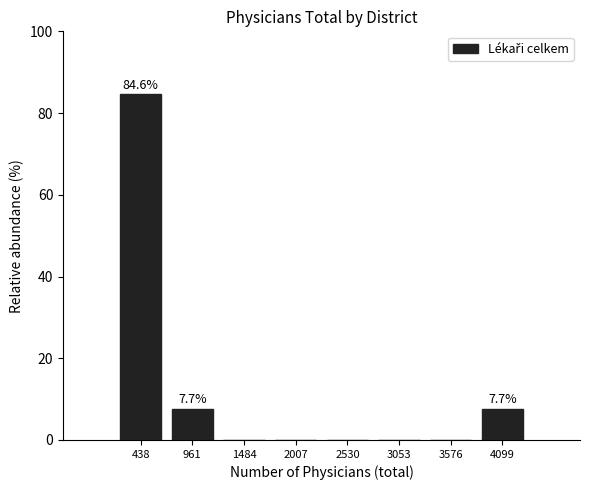

Over which range of the x-axis is the bar tallest?

200 to 700